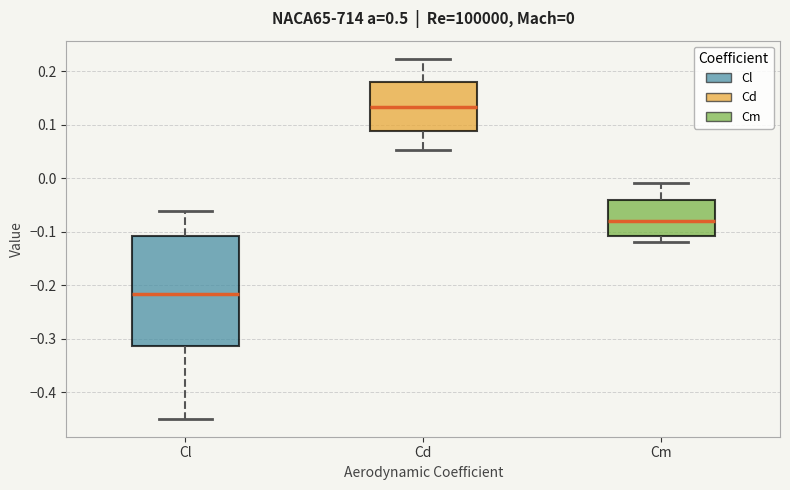

Which box's median line is the lowest?

Cl